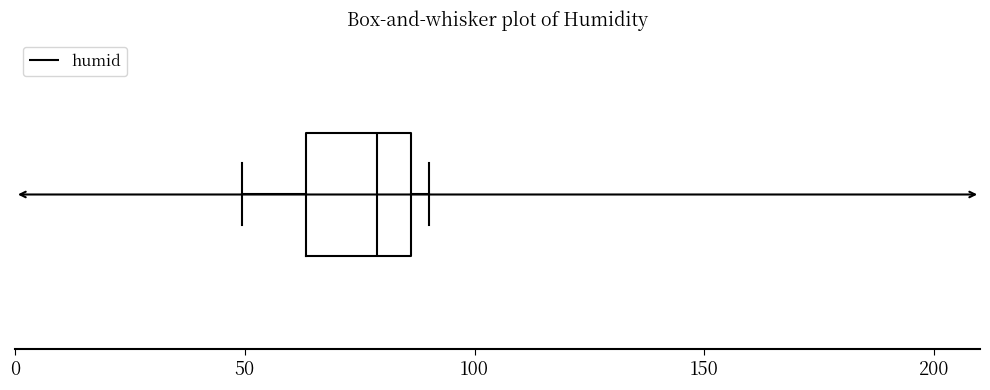

Transcribe this box plot: give where the median line is, the range the box spans, and where the two whiskers end, as read against the x-axis. The values are not printed on the chart, so give them approximately, as read against the axis.

median 80, box 65 to 85, whiskers 50 to 90